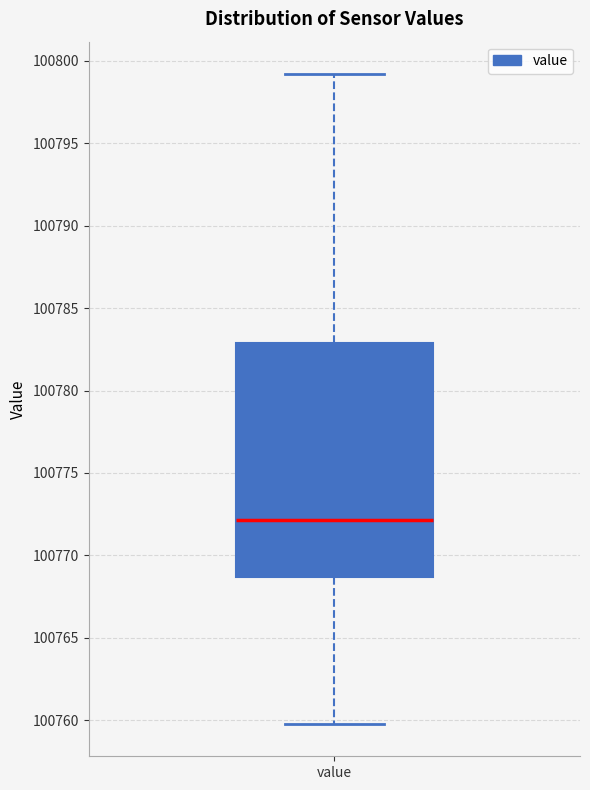

Transcribe this box plot: give where the median line is, the range the box spans, and where the two whiskers end, as read against the y-axis. The values are not printed on the chart, so give them approximately, as read against the axis.

median 100772.0, box 100768.5 to 100783.0, whiskers 100760.0 to 100799.0